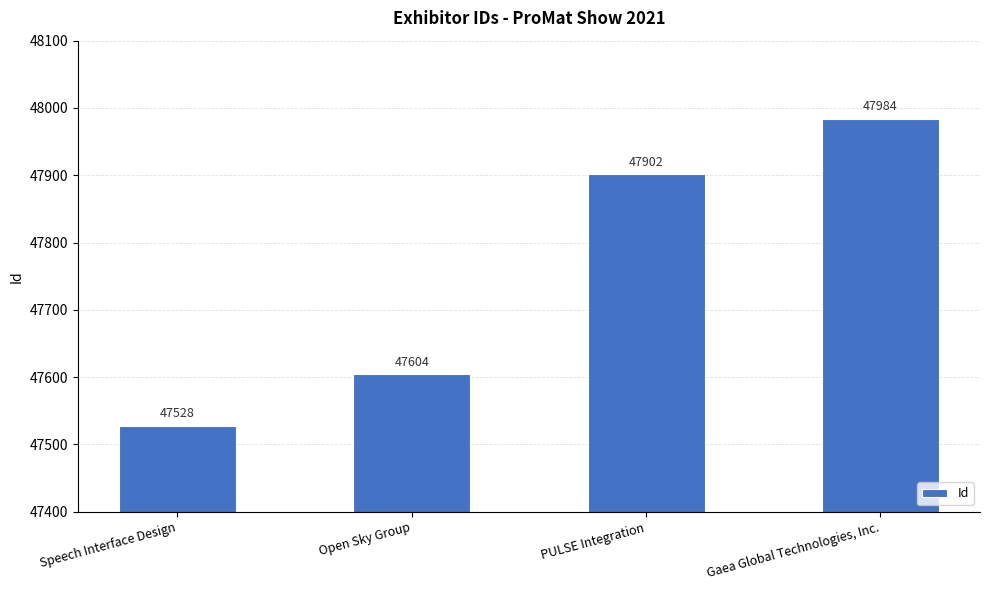

Reading left to right, list all the values displayed in this chart.

47528	47604	47902	47984